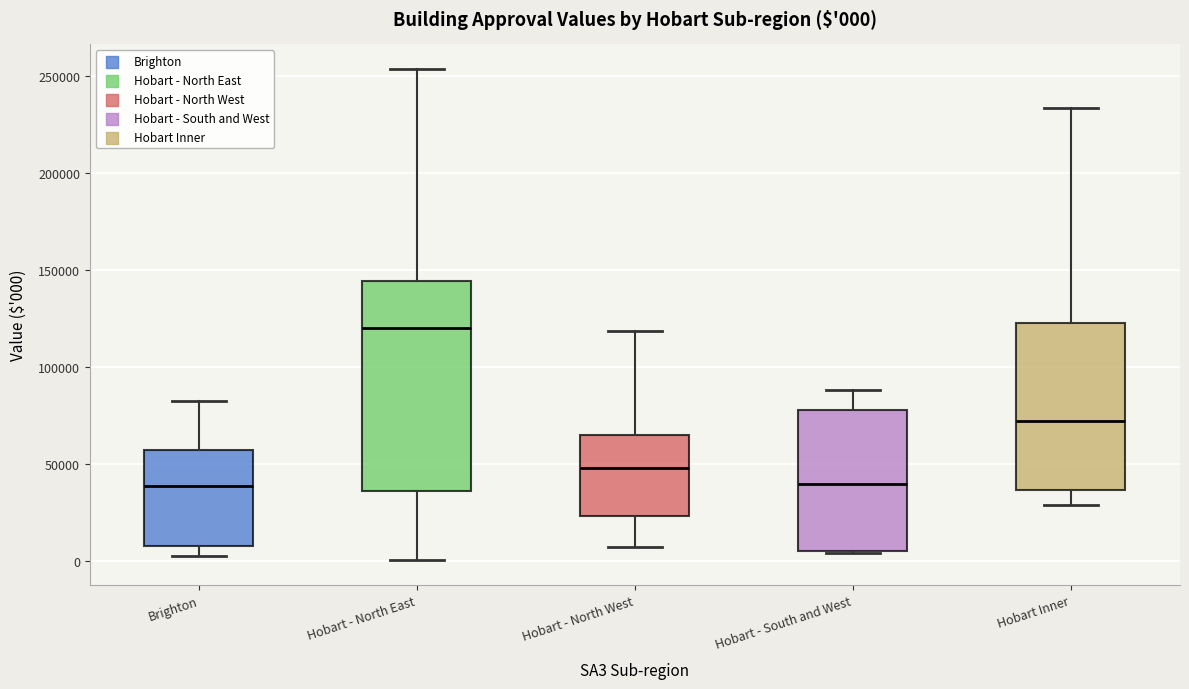

Comparing the boxes themselves (not the whiskers), which one is the tallest?

Hobart - North East